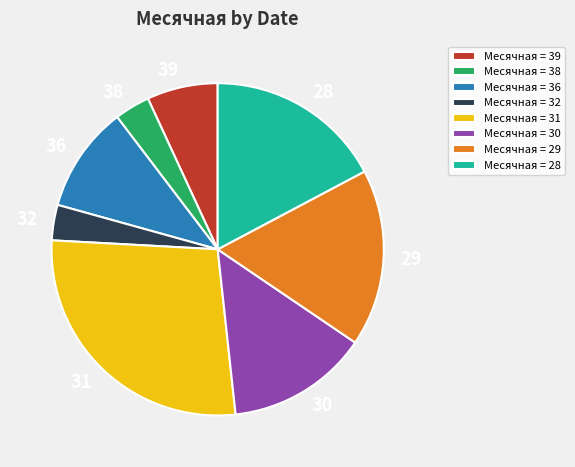

Is the sum of 28 and 32 greater than half?

No